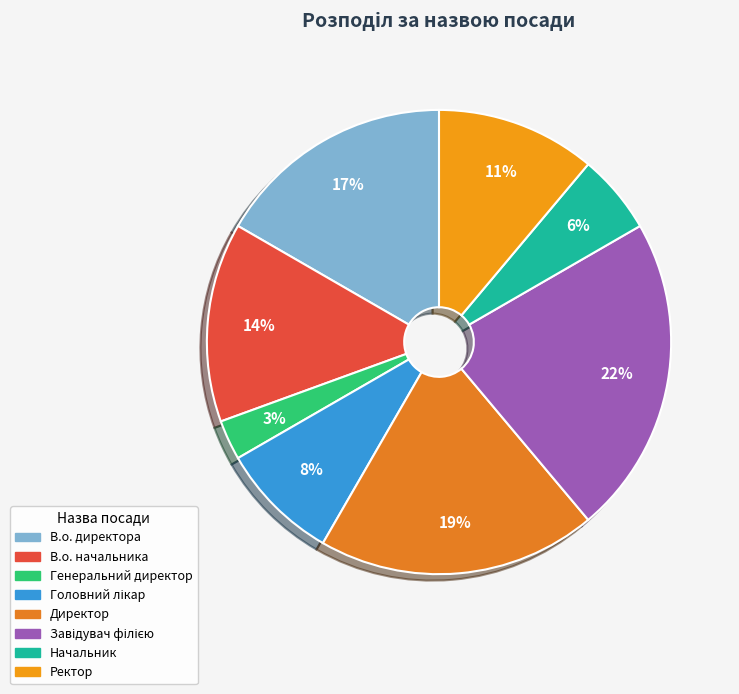

What is the smallest slice in the pie chart?

Генеральний директор